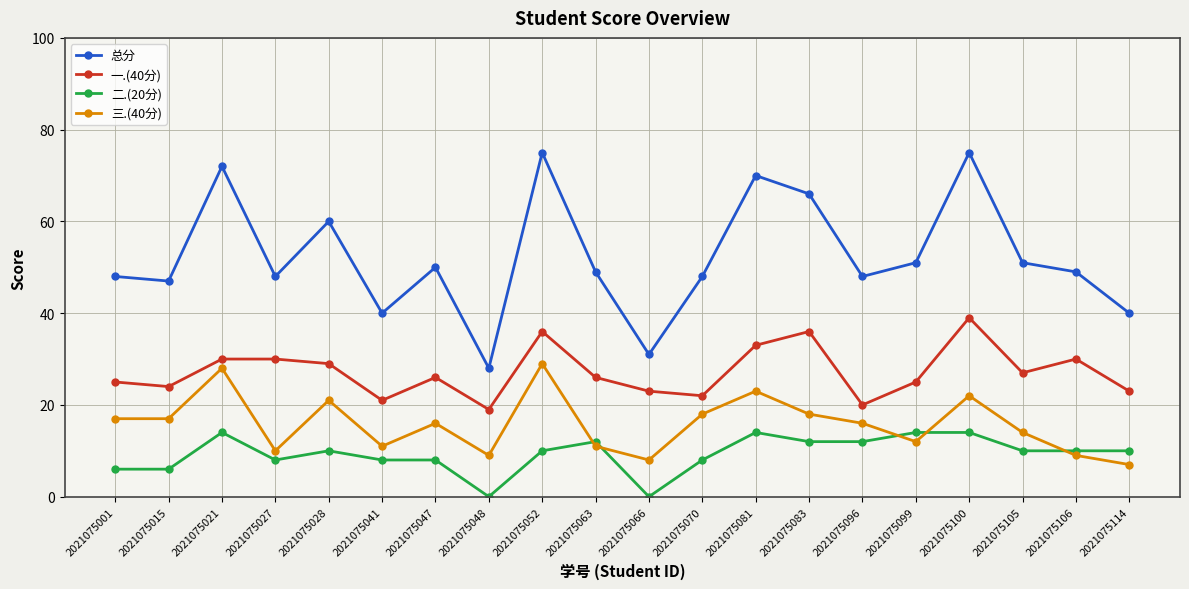

Between 2021075028 and 2021075114, which series saw the biggest shift?

总分